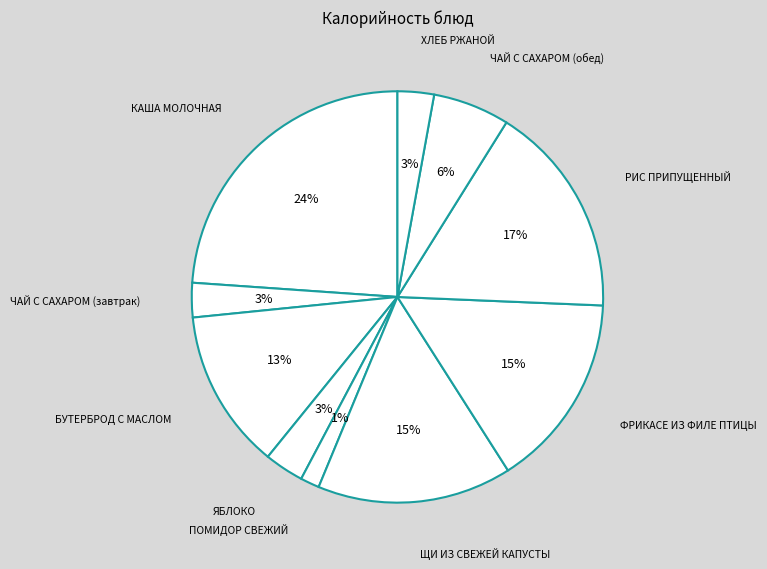

To the nearest percent, what portion does БУТЕРБРОД С МАСЛОМ represent?

13%